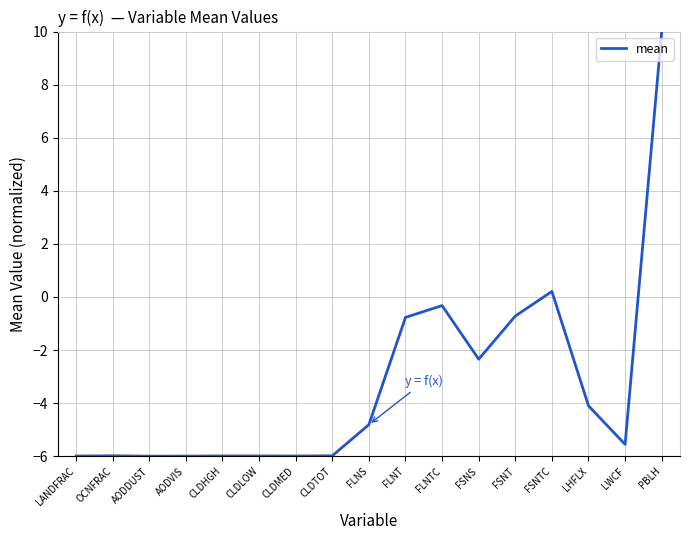

At which label does the data first exceed -5?

FLNS